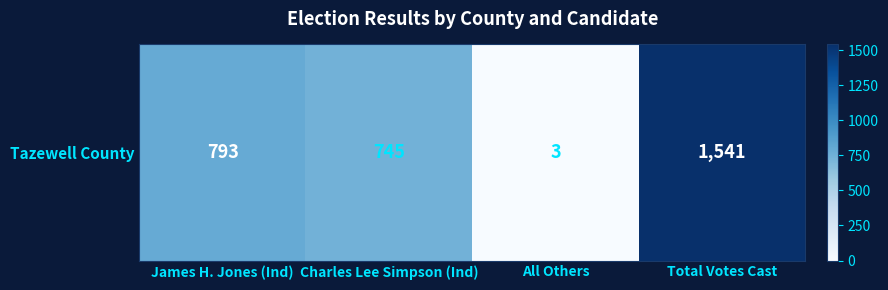

What is the sum of all values?

3082